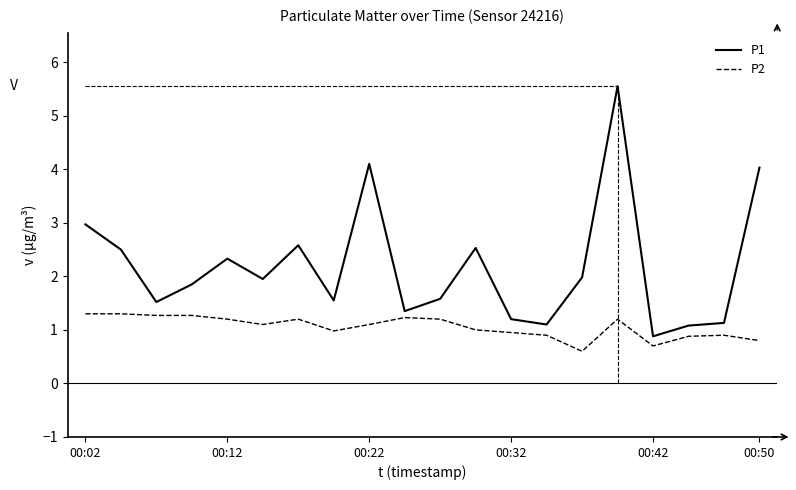

True or false: P1 has a value of 2.5 at 10.

False